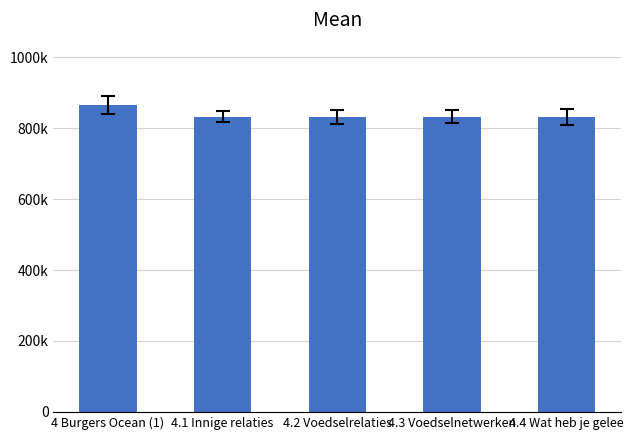

At which category does the chart reach its peak across all series?

4 Burgers Ocean (1)